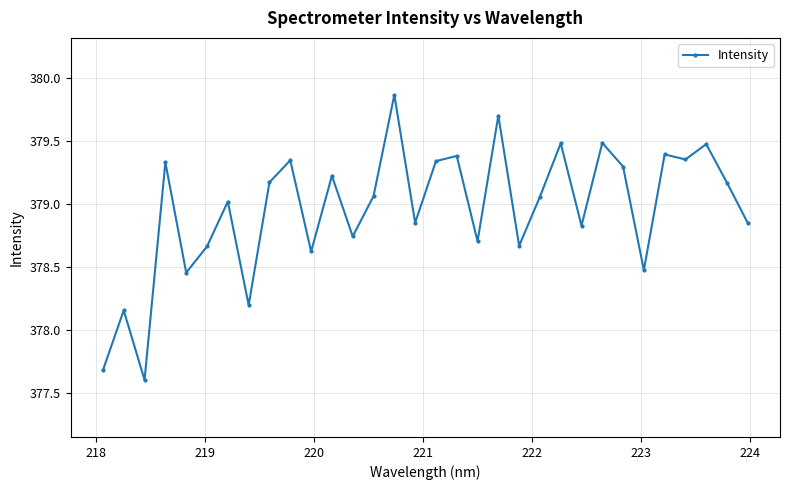

How many lines are shown in the chart?

1